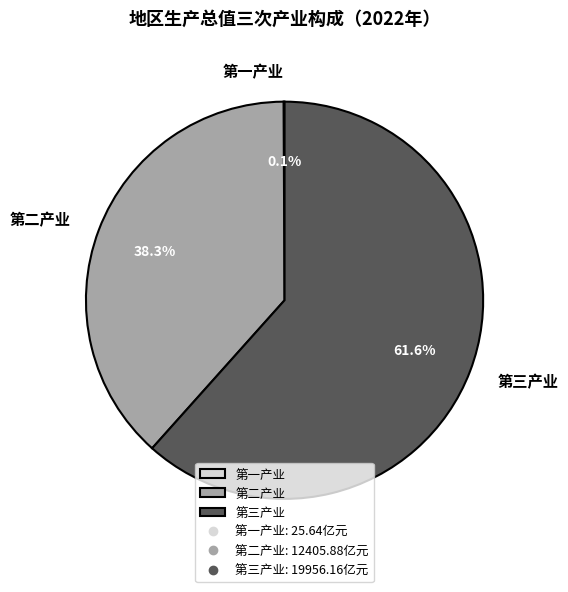

Which category has the biggest portion of the pie?

第三产业